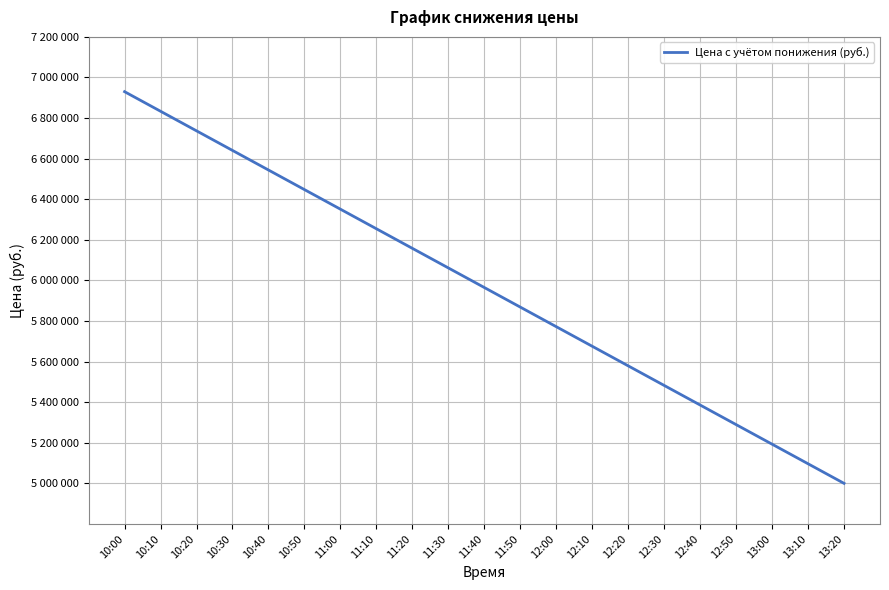

Does the chart have visible grid lines?

Yes